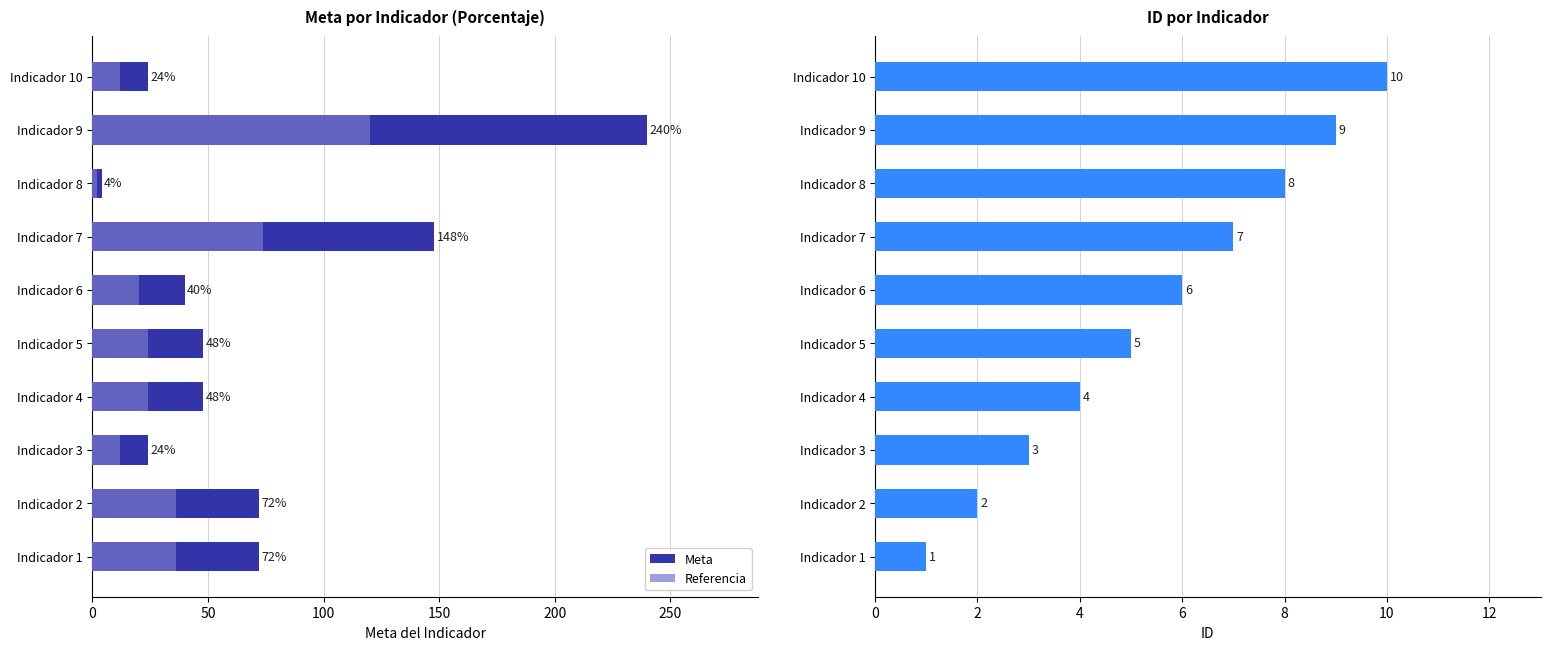

Is it true that Referencia equals 4 at Indicador 8?

False